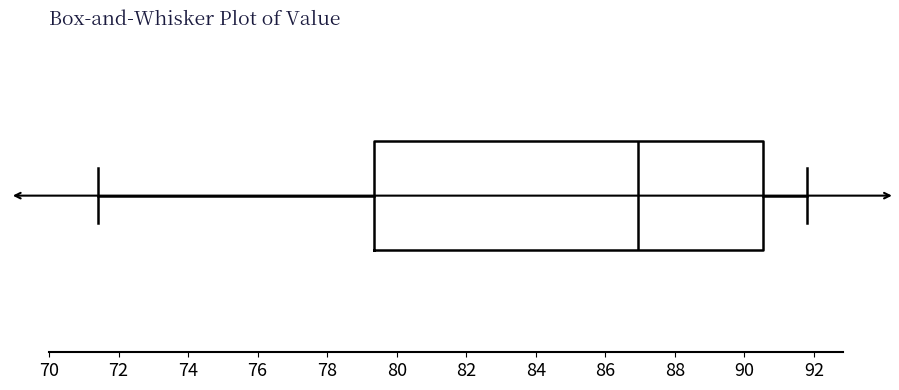

Transcribe this box plot: give where the median line is, the range the box spans, and where the two whiskers end, as read against the x-axis. The values are not printed on the chart, so give them approximately, as read against the axis.

median 87.0, box 79.4 to 90.6, whiskers 71.4 to 91.8